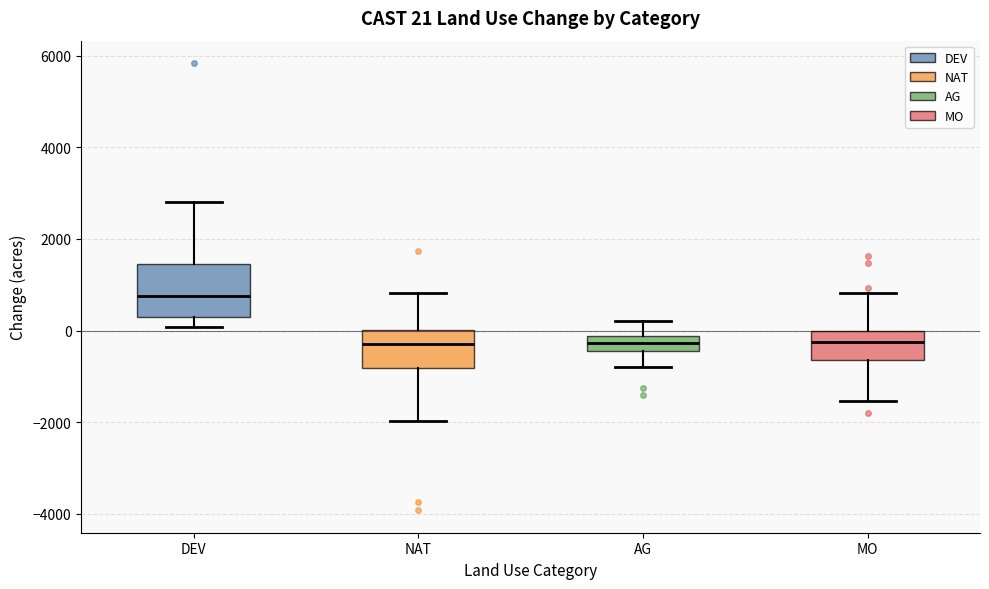

Which box's median line is the highest?

DEV